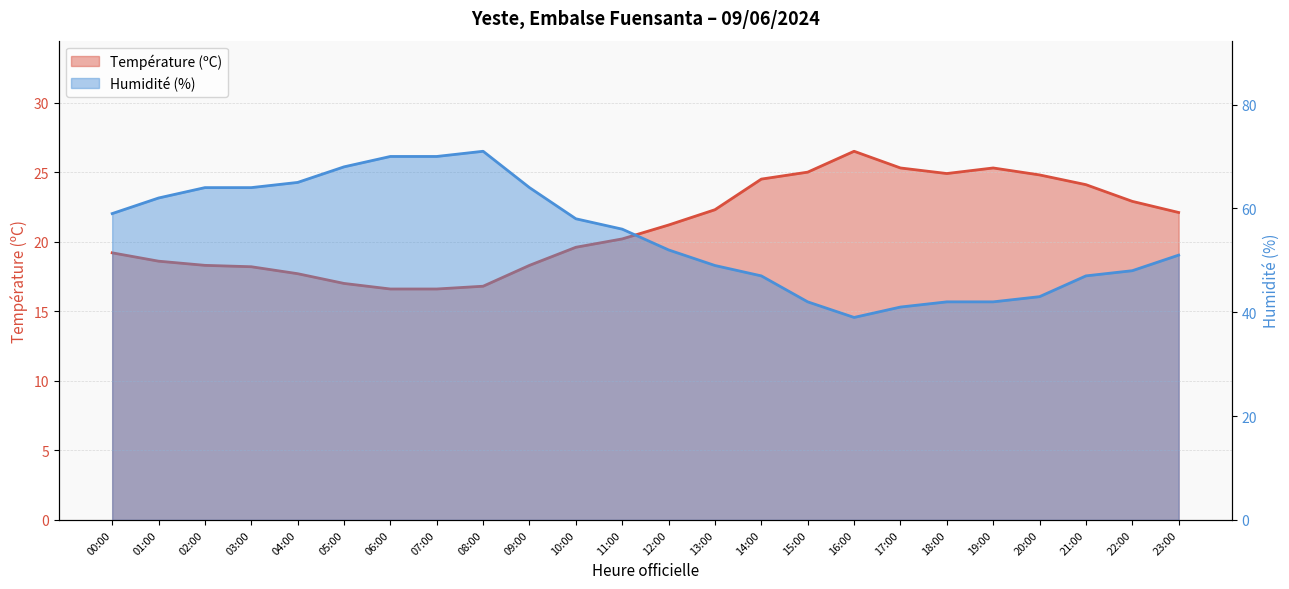

Which category has the lowest value in the Humidité (%) series?

16:00